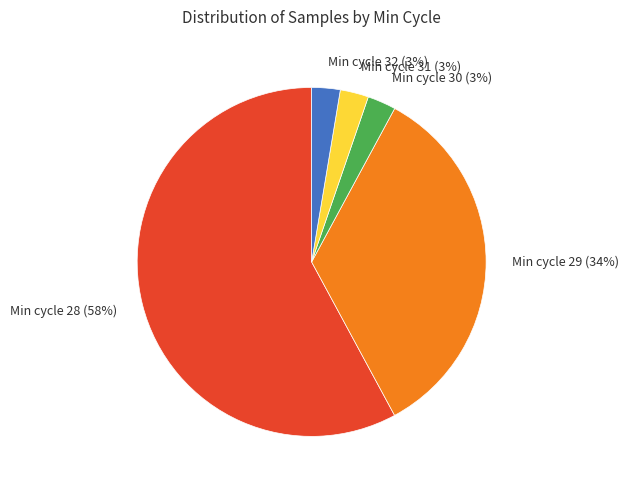

Which slice is the largest?

Min cycle 28 (58%)